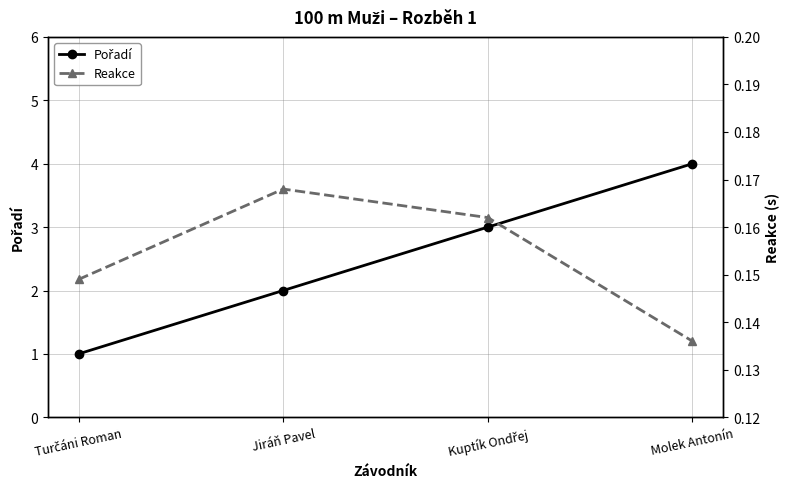

What is the label of the 3rd point from the left?

Kuptík Ondřej